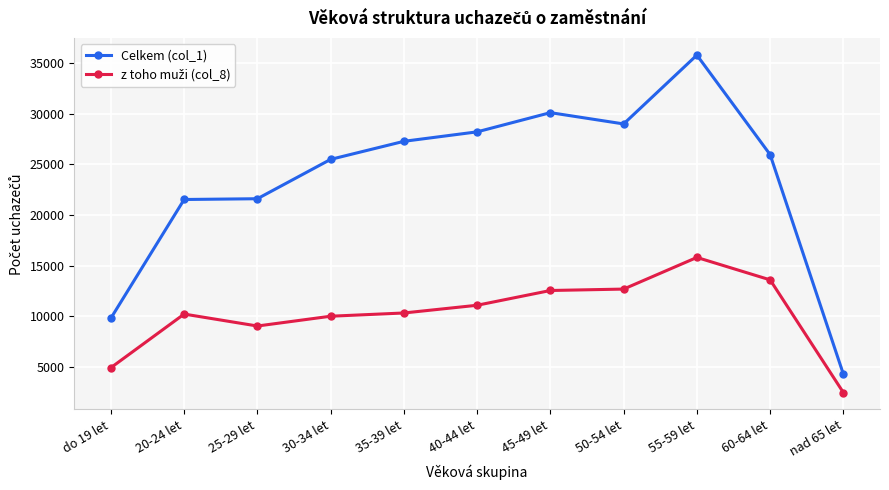

What is the sum of all Celkem (col_1) values?

258933